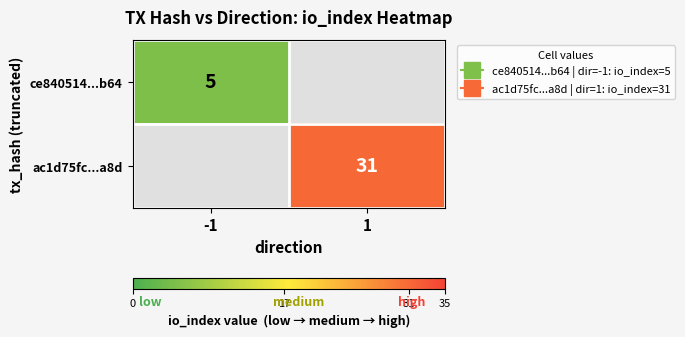

Which series has the largest range (max minus min)?

ac1d75fc...a8d